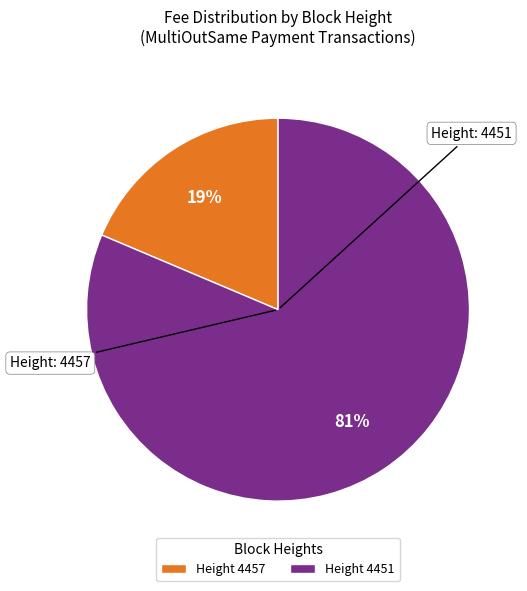

Which slice is the smallest?

Height 4457